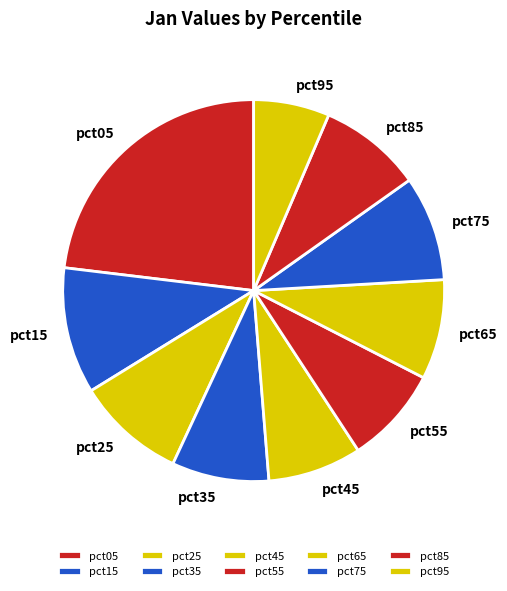

Does any single category account for the majority?

No